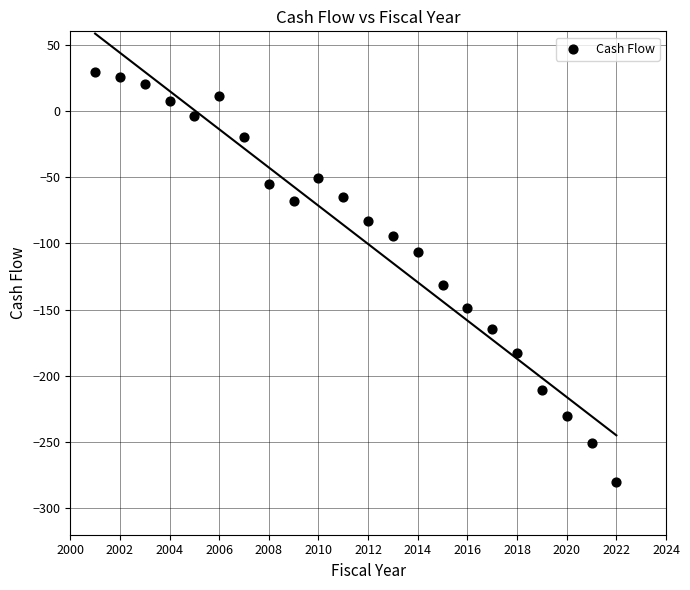

What is the range of Y values (max minus min)?

309.7